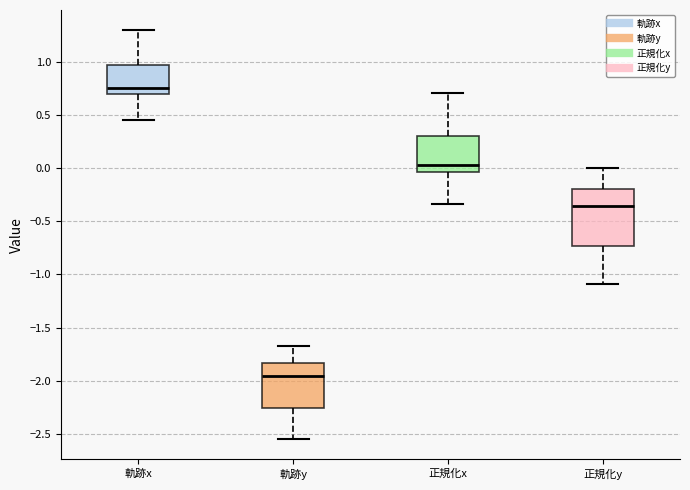

Reading left to right, read every box against the y-axis: the position of its median line, the range the box covers, and the ends of its whiskers. The values are not printed on the chart, so give them approximately, as read against the axis.

軌跡x: median 0.75, box 0.70 to 0.95, whiskers 0.45 to 1.30
軌跡y: median -1.95, box -2.25 to -1.85, whiskers -2.55 to -1.65
正規化x: median 0.05, box -0.05 to 0.30, whiskers -0.35 to 0.70
正規化y: median -0.35, box -0.75 to -0.20, whiskers -1.10 to 0.00